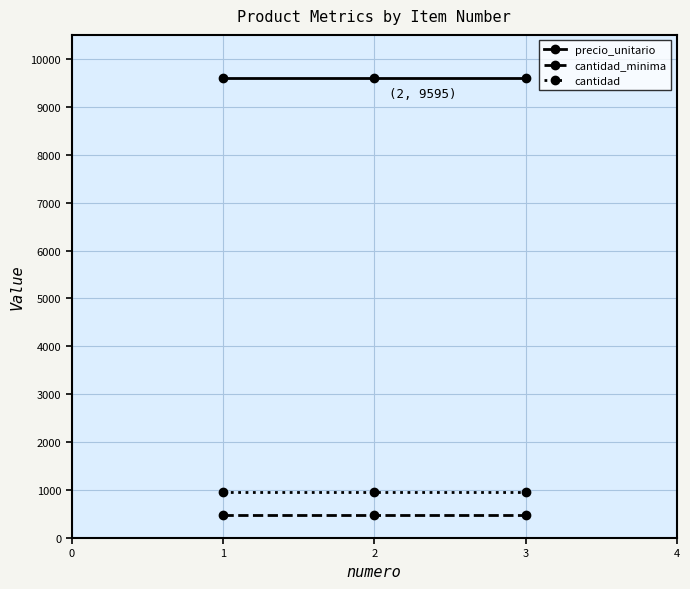

The value of cantidad_minima at 1 is 861. True or false?

False